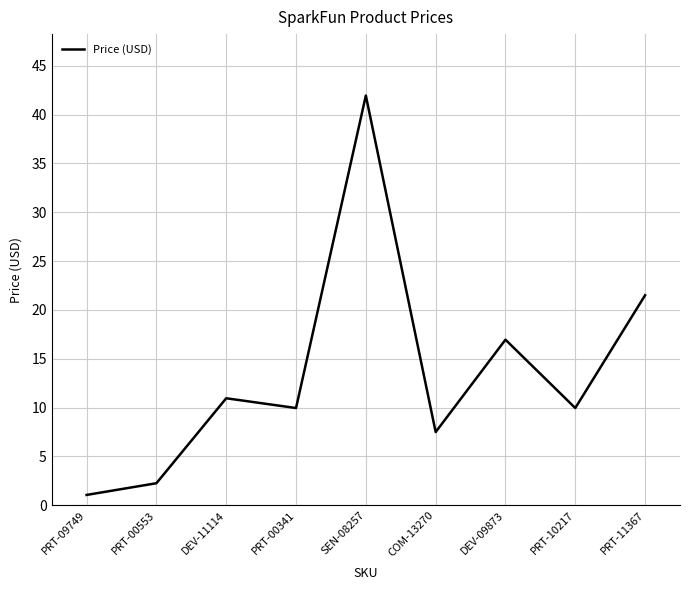

Count the number of data series in this chart.

1